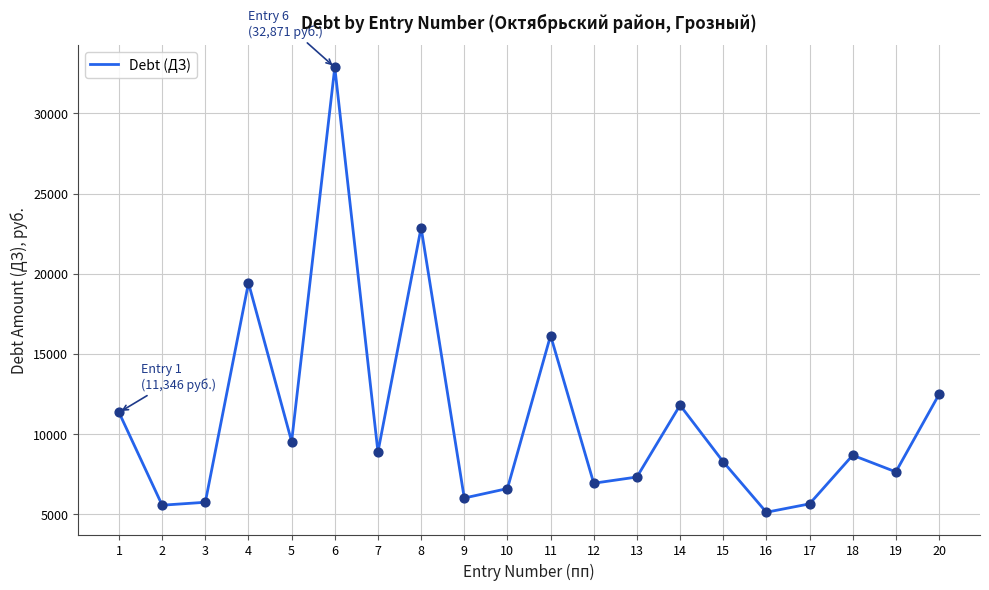

What is the change in value from 1 to 3?

-5601.1